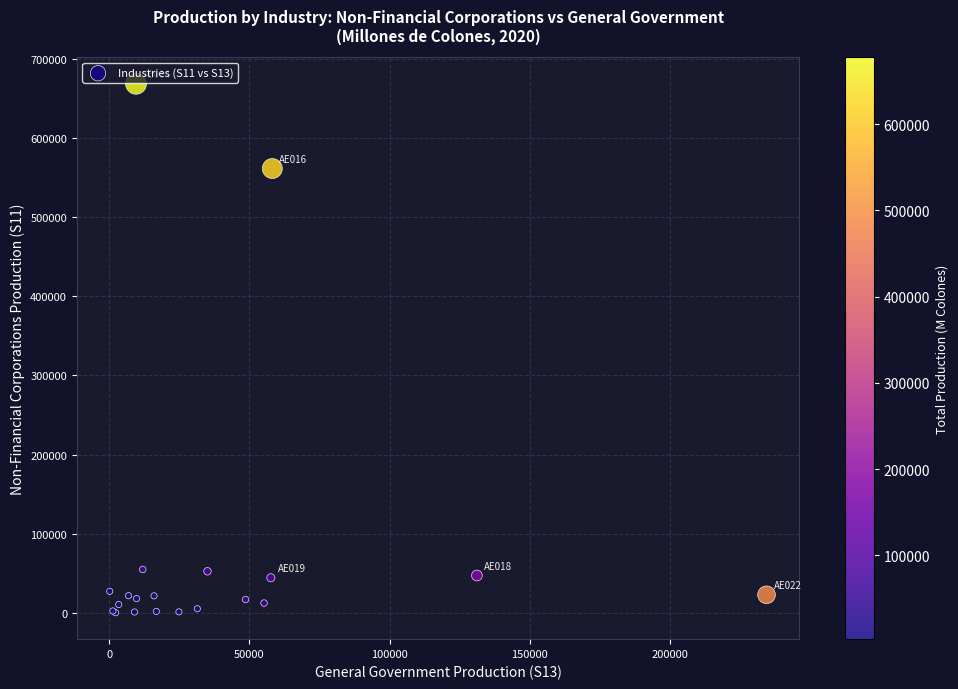

What Y value in the scatter plot is closest to 334199?

561111.8